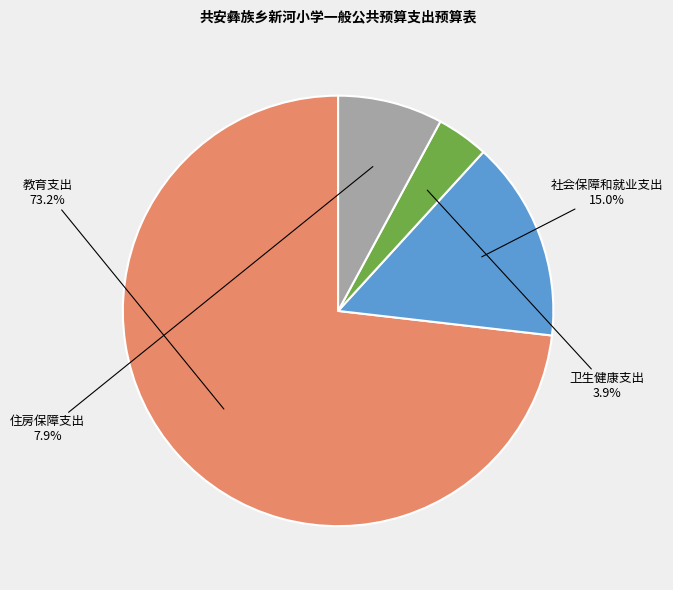

To the nearest percent, what portion does 教育支出 represent?

73%